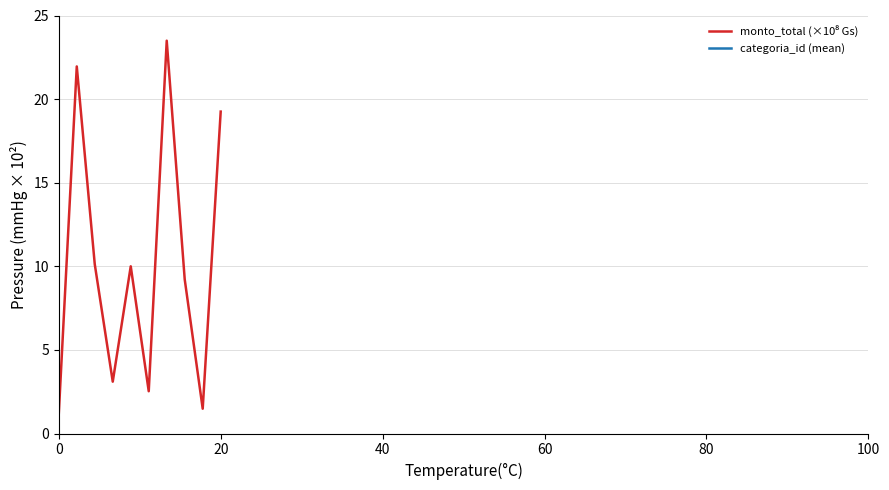

How many series are shown in this chart?

2